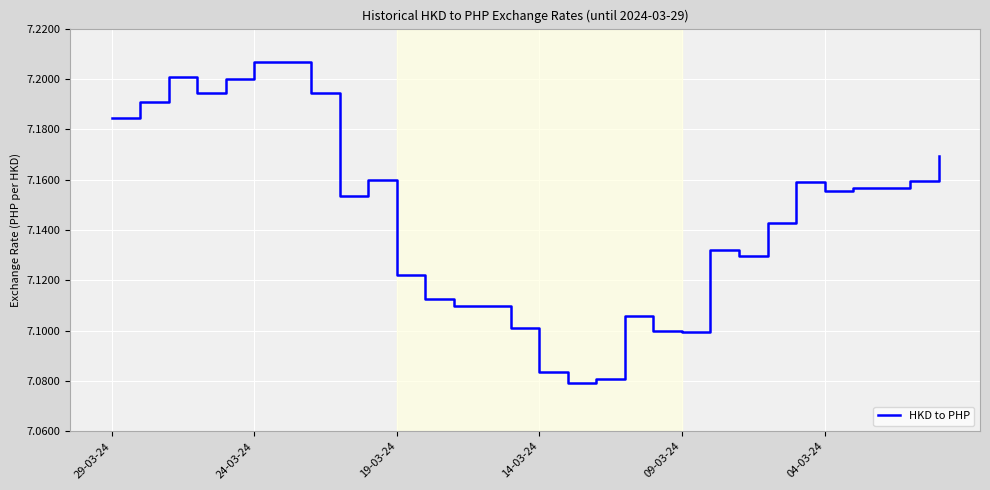

Does the chart display data point markers on the line(s)?

No